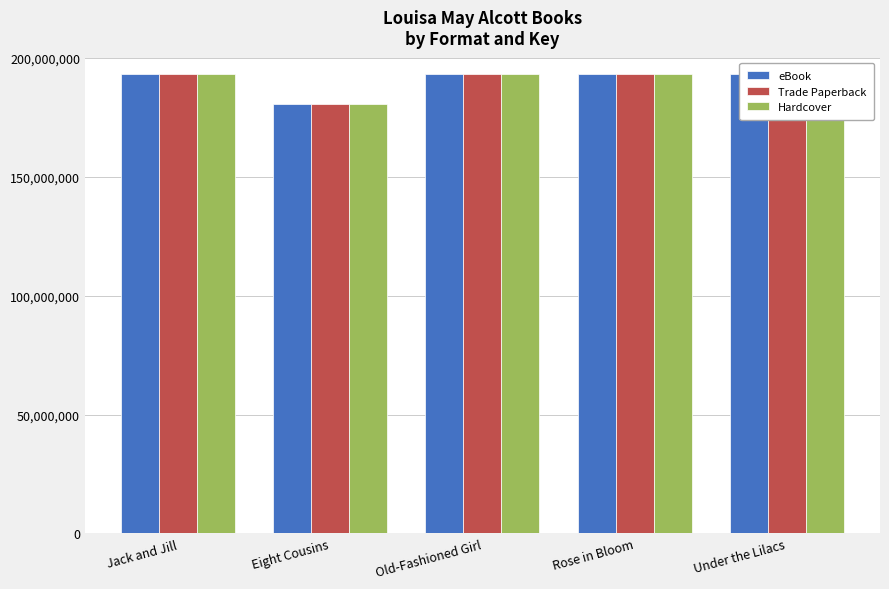

True or false: Trade Paperback has a value of 265472065 at Old-Fashioned Girl.

False